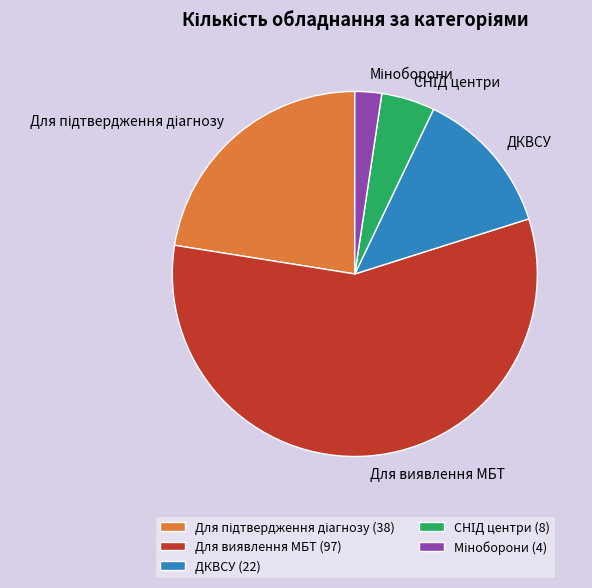

Combined, do ДКВСУ and Для виявлення МБТ account for over 50%?

Yes